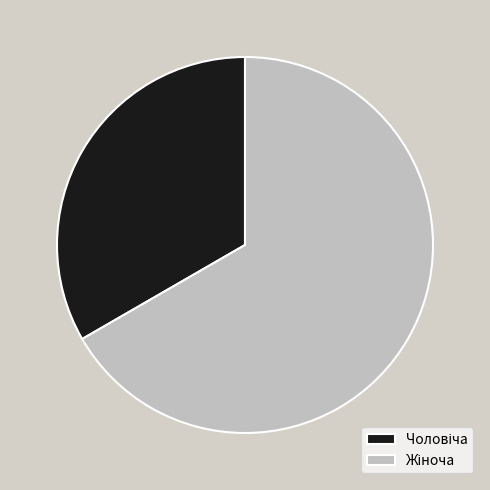

Is there any slice that represents more than half of the pie?

Yes